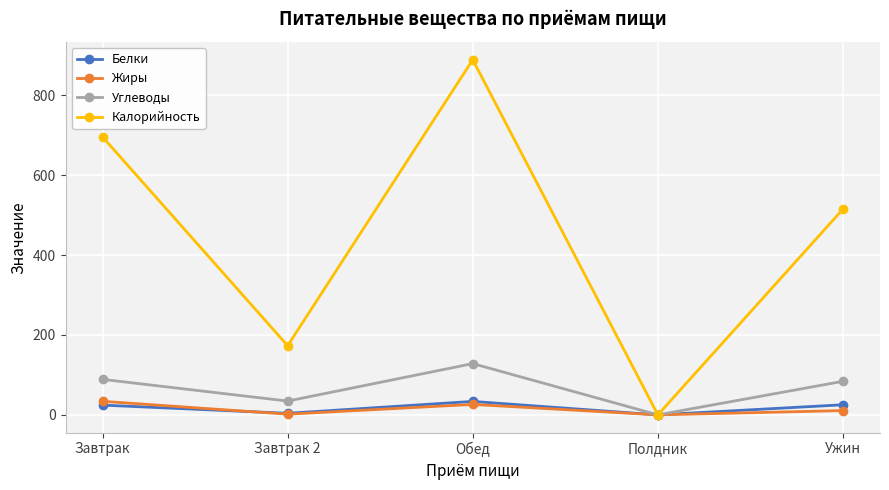

What is the total value across all series at Завтрак?

842.7